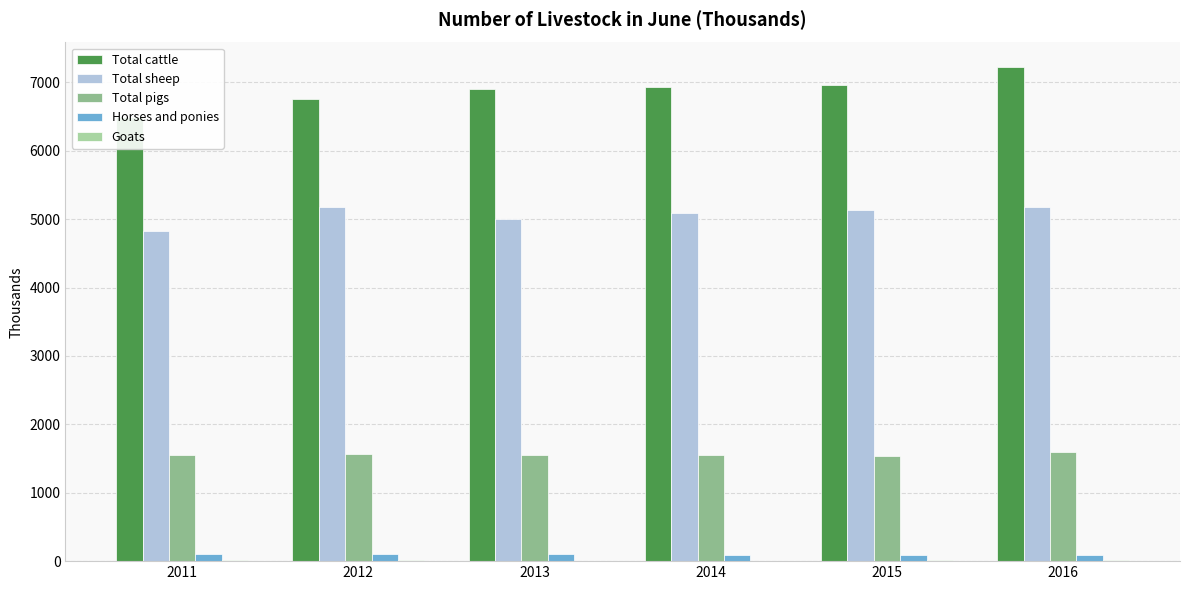

What are all the series names shown in the legend?

Total cattle, Total sheep, Total pigs, Horses and ponies, Goats